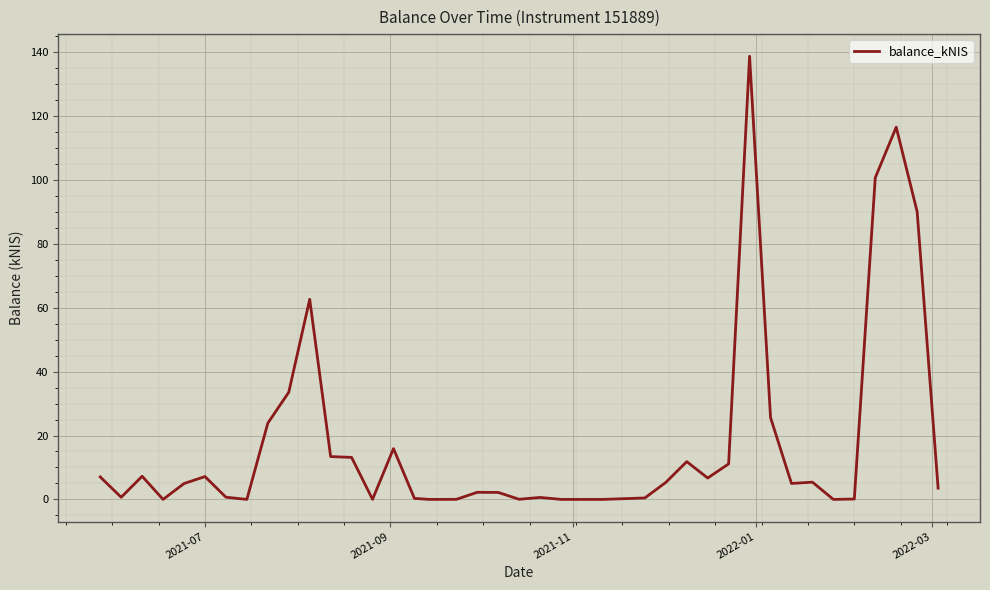

What is the greatest value displayed?

138.7